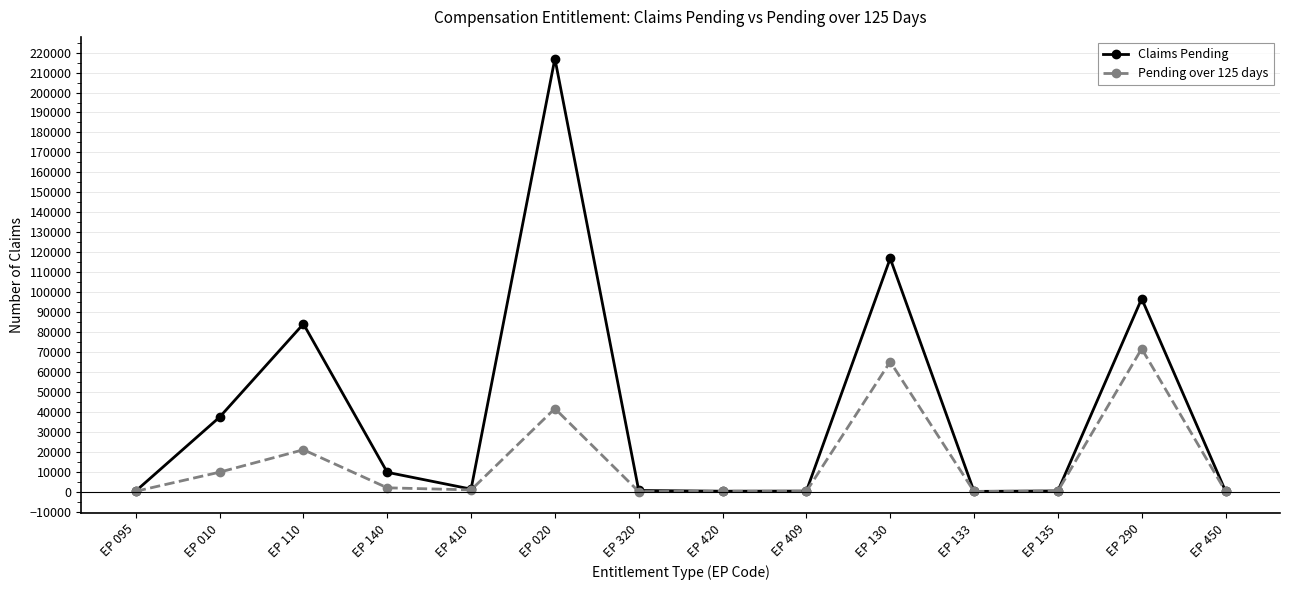

The value of Pending over 125 days at EP 020 is 11871. True or false?

False